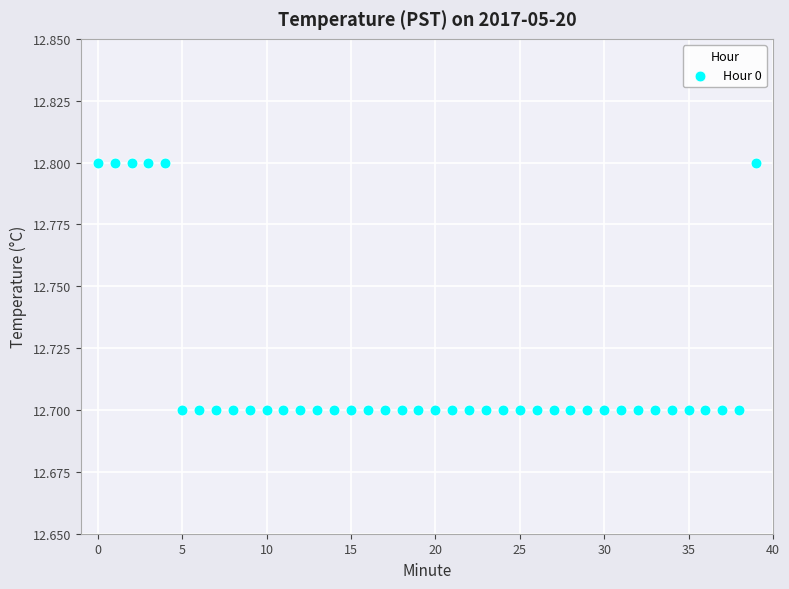

How many data points are displayed?

40